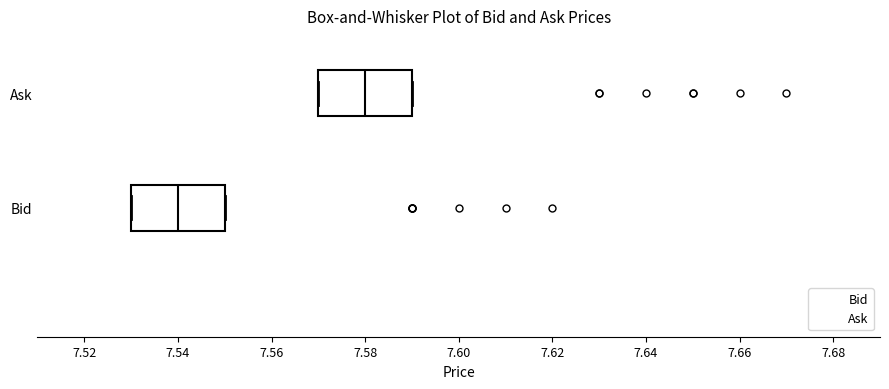

Reading bottom to top, transcribe this box plot: for each box, give where its median line is, the range the box spans, and where its two whiskers end, as read against the x-axis. The values are not printed on the chart, so give them approximately, as read against the axis.

Bid: median 7.54, box 7.53 to 7.55, whiskers 7.53 to 7.55
Ask: median 7.58, box 7.57 to 7.59, whiskers 7.57 to 7.59